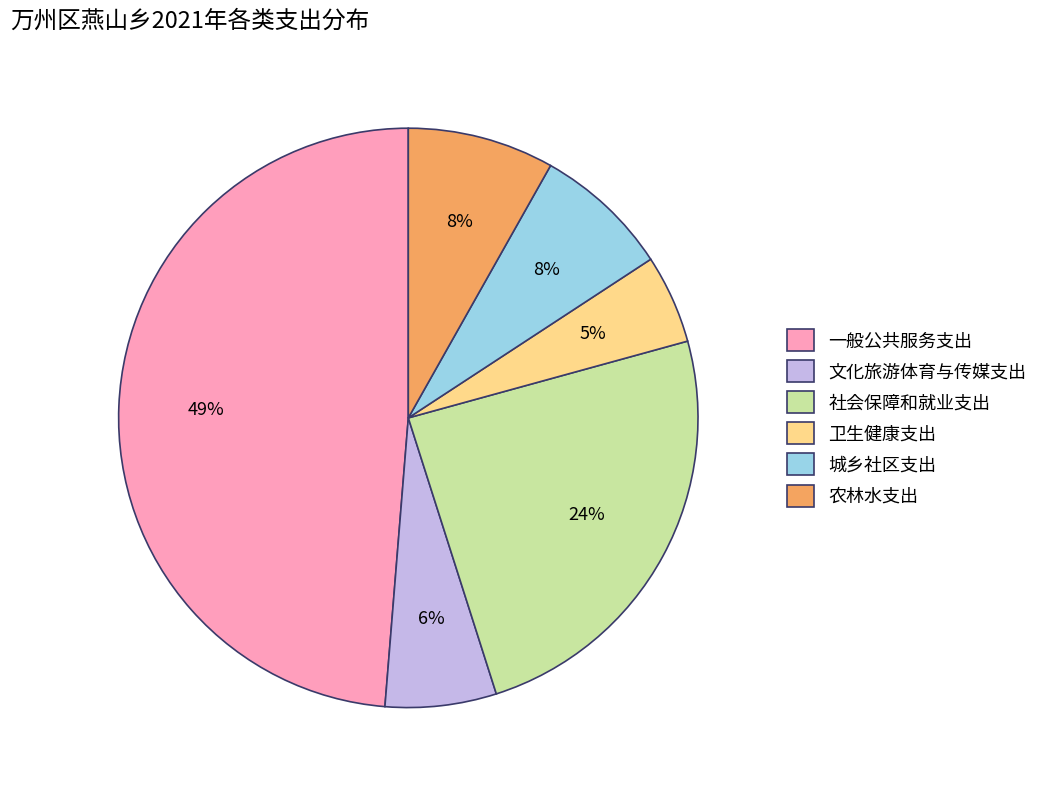

What is the largest slice in the pie chart?

一般公共服务支出